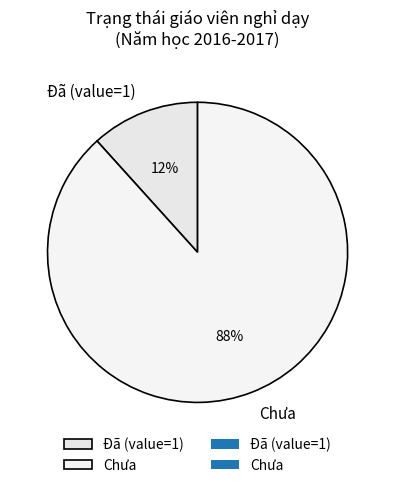

Do Đã (value=1) and Chưa together represent more than half of the pie?

Yes